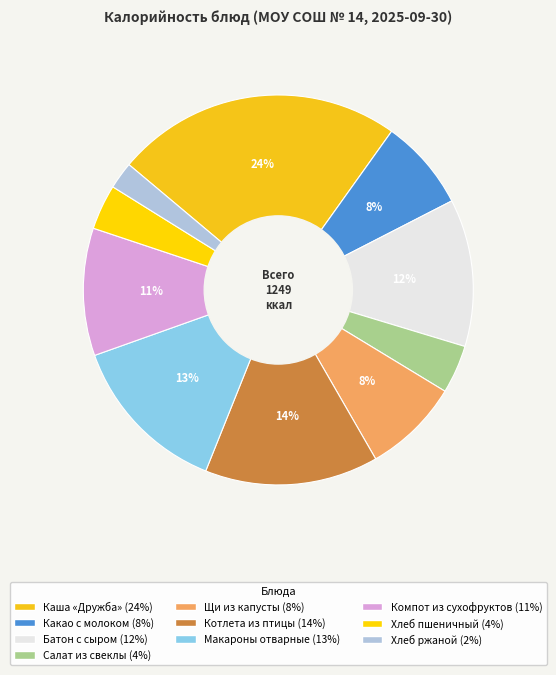

Count the number of slices in the pie.

10